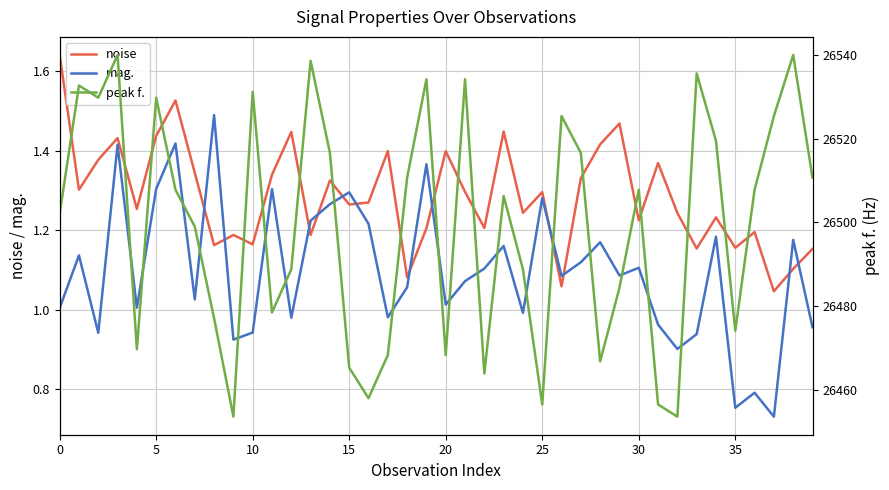

What is the label of the 27th point from the left?

26